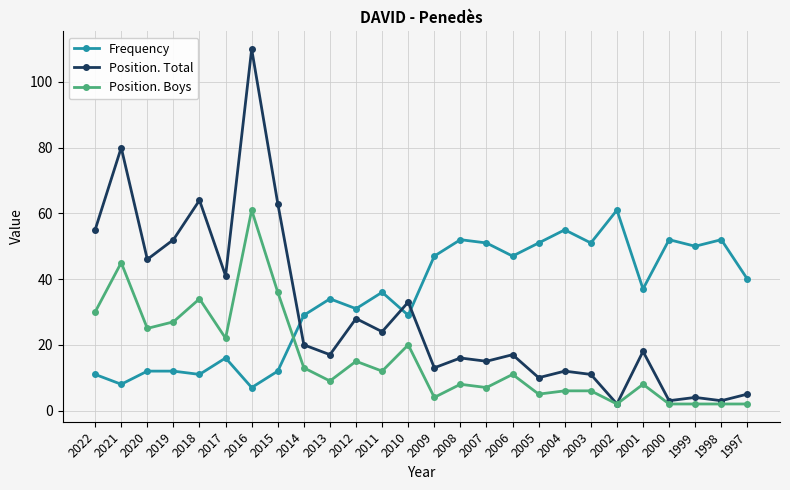

Which series has the largest range (max minus min)?

Position. Total